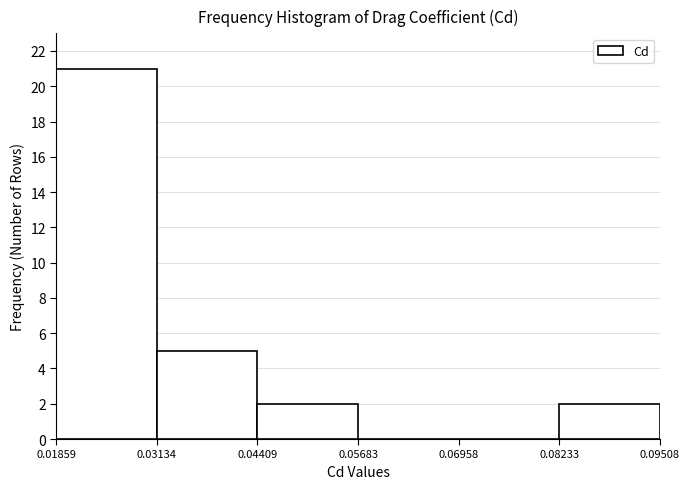

How tall is the bar that spans 0.03134 to 0.04409 on the x-axis? The values are not printed on the chart, so give them approximately, as read against the axis.

5